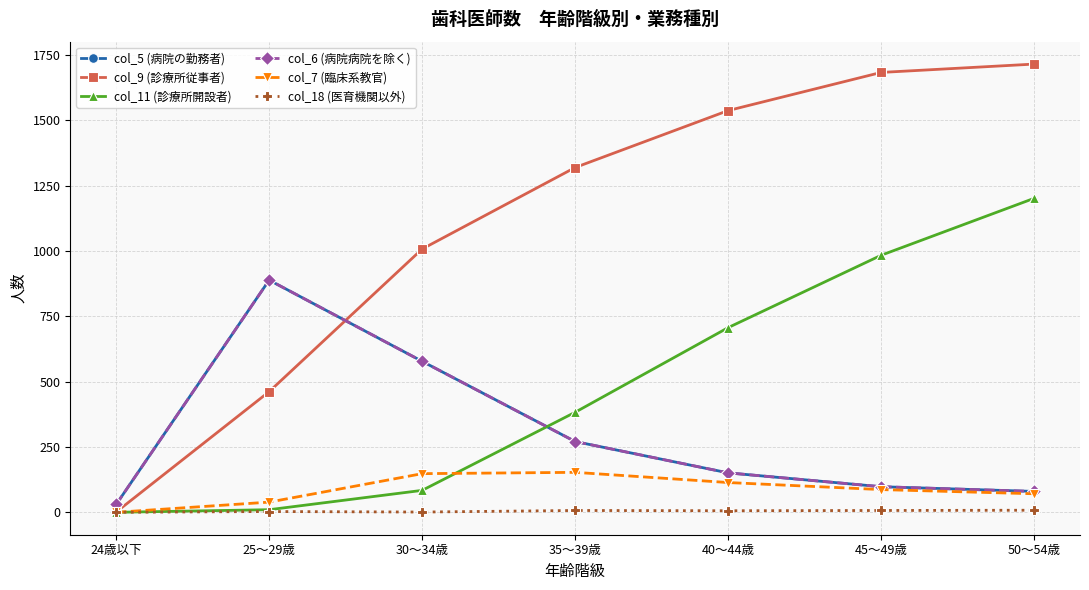

Does the chart have visible grid lines?

Yes